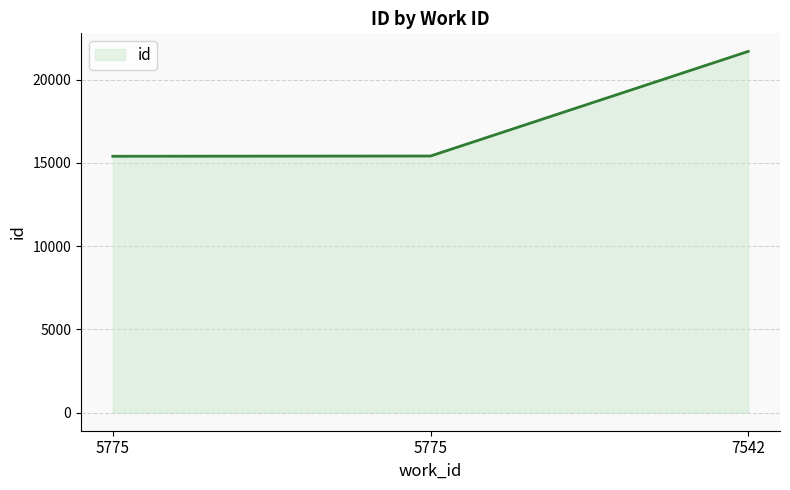

List the labels in order of value, largest first.

7542, 5775, 5775